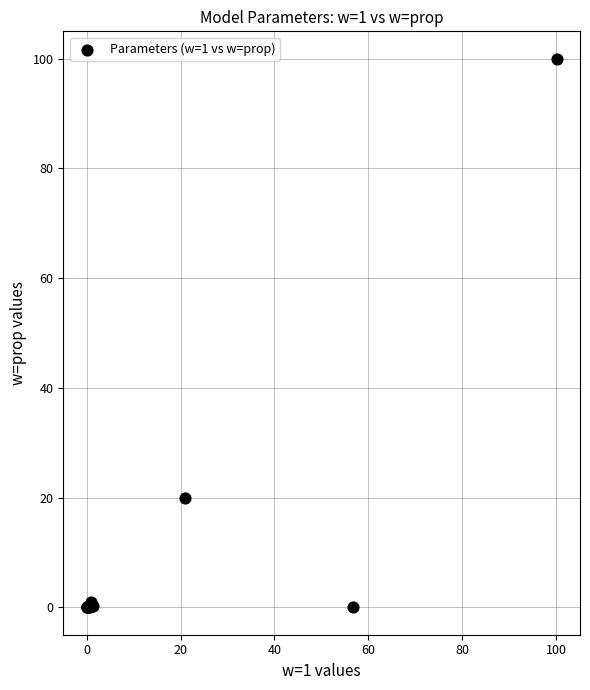

What Y value in the scatter plot is closest to 49?

20.0